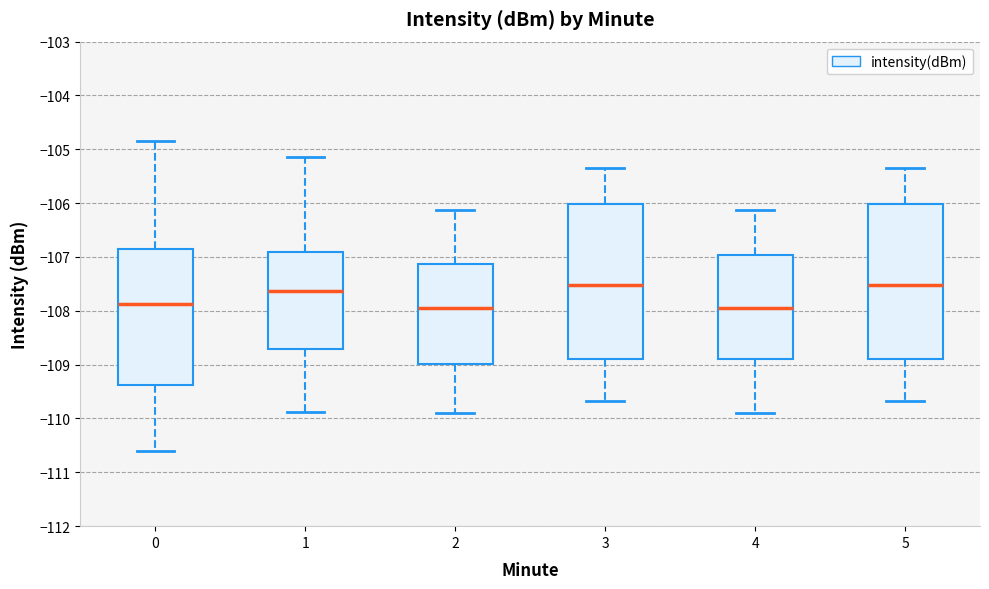

Reading left to right, read every box against the y-axis: the position of its median line, the range the box covers, and the ends of its whiskers. The values are not printed on the chart, so give them approximately, as read against the axis.

0: median -107.9, box -109.4 to -106.9, whiskers -110.6 to -104.8
1: median -107.6, box -108.7 to -106.9, whiskers -109.9 to -105.1
2: median -108.0, box -109.0 to -107.1, whiskers -109.9 to -106.1
3: median -107.5, box -108.9 to -106.0, whiskers -109.7 to -105.3
4: median -108.0, box -108.9 to -107.0, whiskers -109.9 to -106.1
5: median -107.5, box -108.9 to -106.0, whiskers -109.7 to -105.3